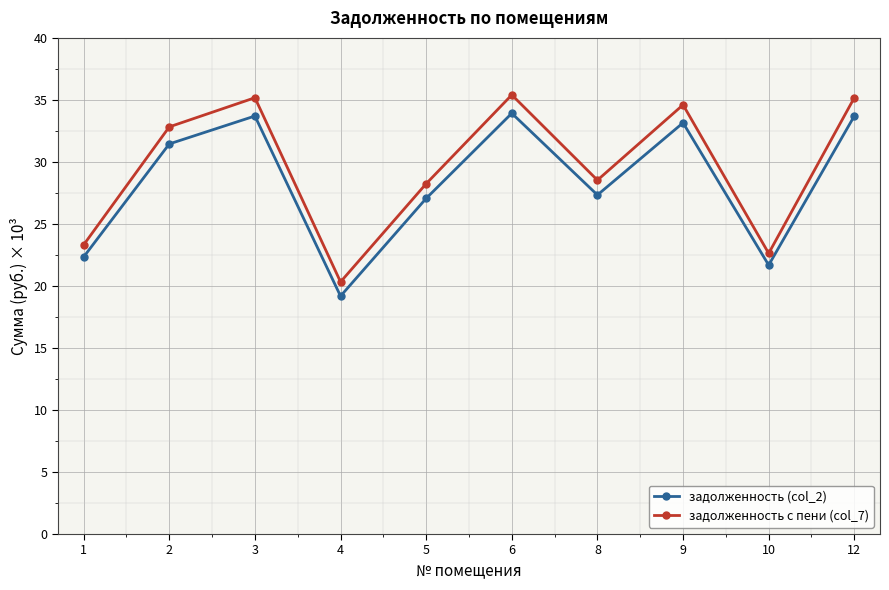

True or false: задолженность с пени (col_7) and задолженность (col_2) cross at least once.

False